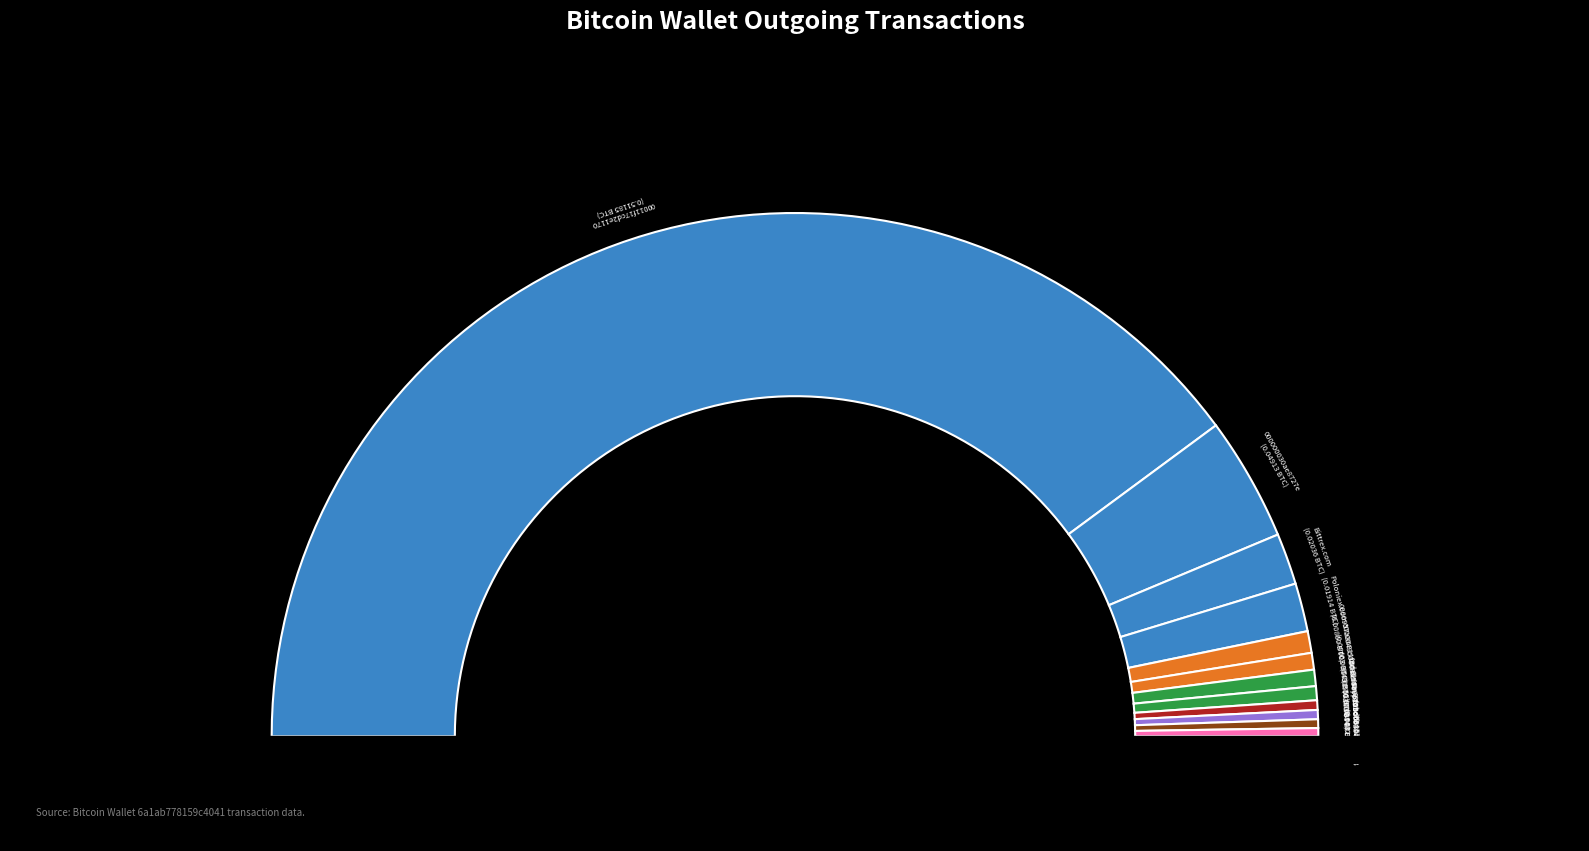

How many slices are in this pie chart?

12